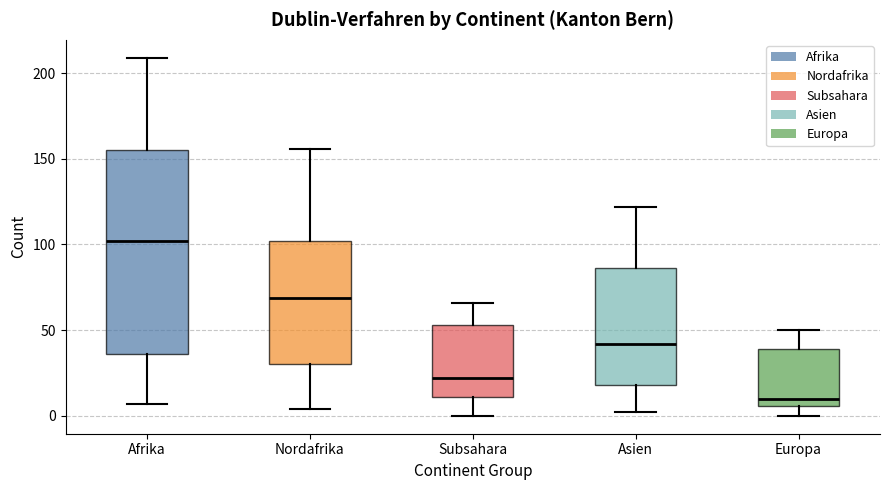

Where does the lower whisker of the box for Asien end on the y-axis? The values are not printed on the chart, so give them approximately, as read against the axis.

0